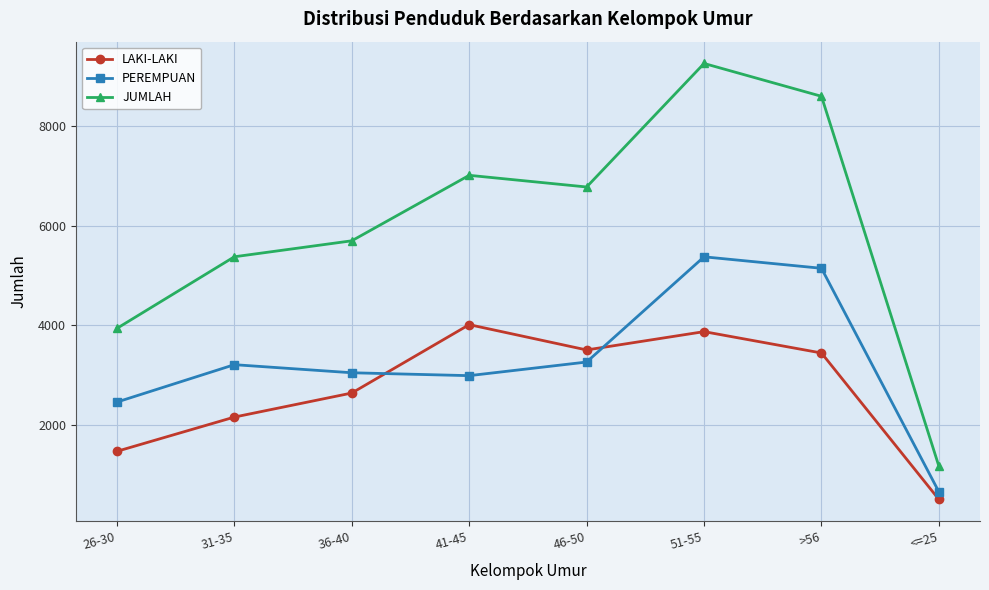

How many interior local valleys does the JUMLAH series have?

1